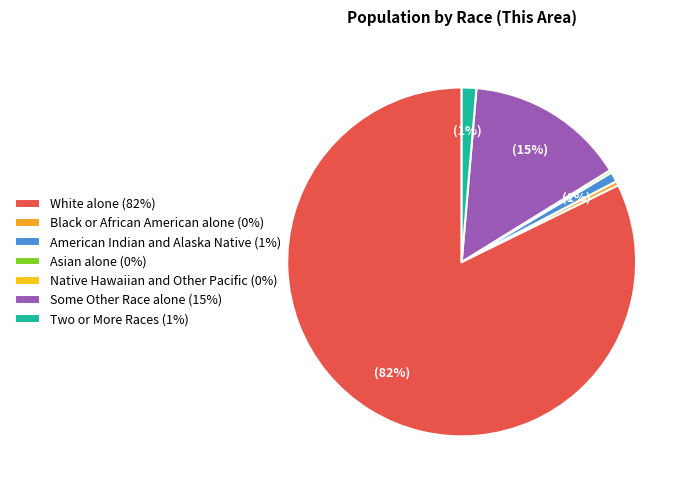

Which category has the smallest portion of the pie?

Native Hawaiian and Other Pacific